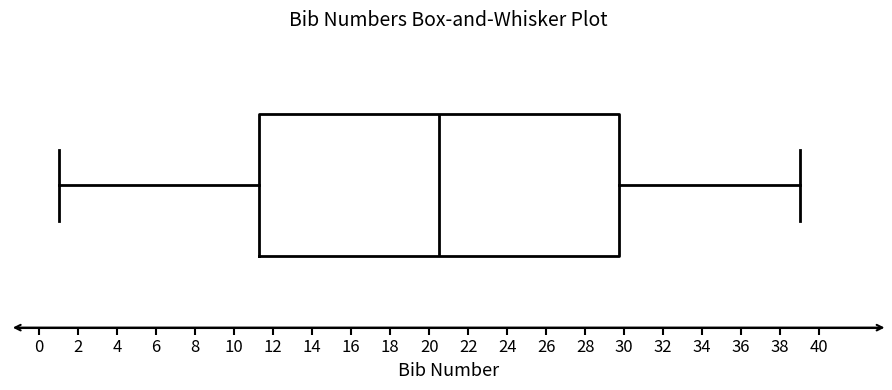

Read this box plot against the x-axis: the position of the median line, the range covered by the box, and the ends of both whiskers. The values are not printed on the chart, so give them approximately, as read against the axis.

median 20.6, box 11.2 to 29.8, whiskers 1.0 to 39.0